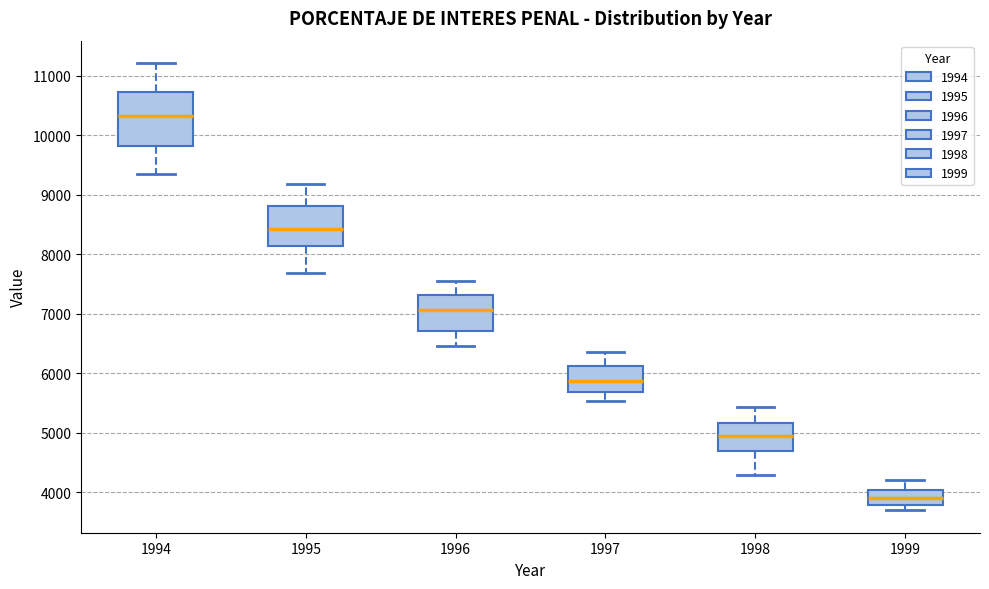

Which box is the tallest, from its lower edge to its upper edge?

1994